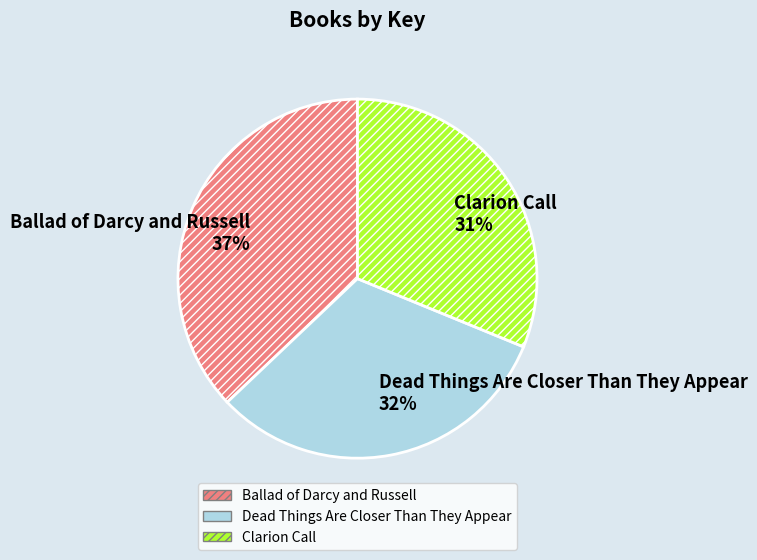

Which category has the biggest portion of the pie?

Ballad of Darcy and Russell